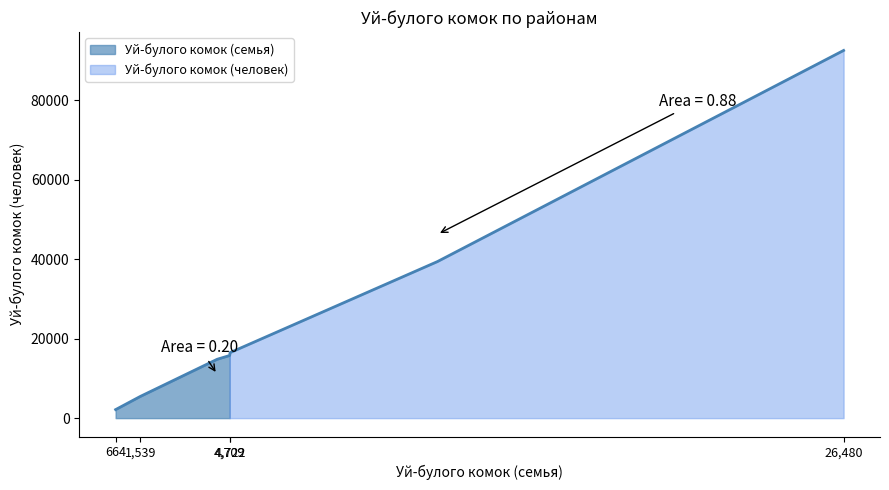

True or false: the data shows 17098 at Баткенская обл..

False